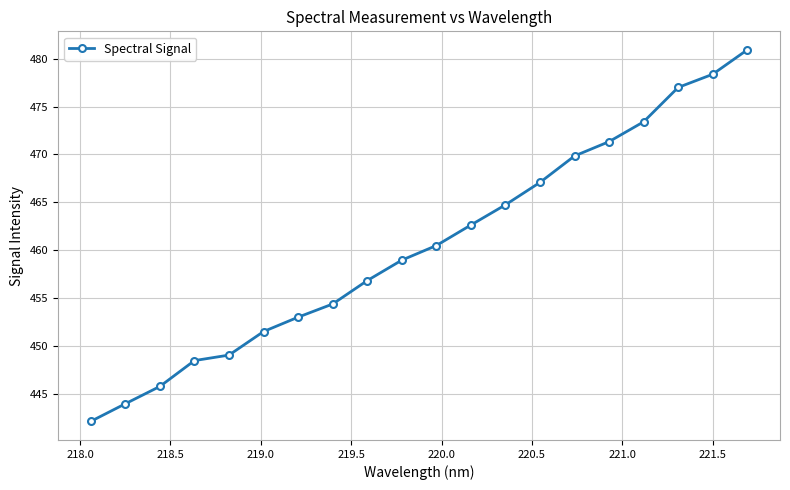

What is the smallest value displayed?

442.1